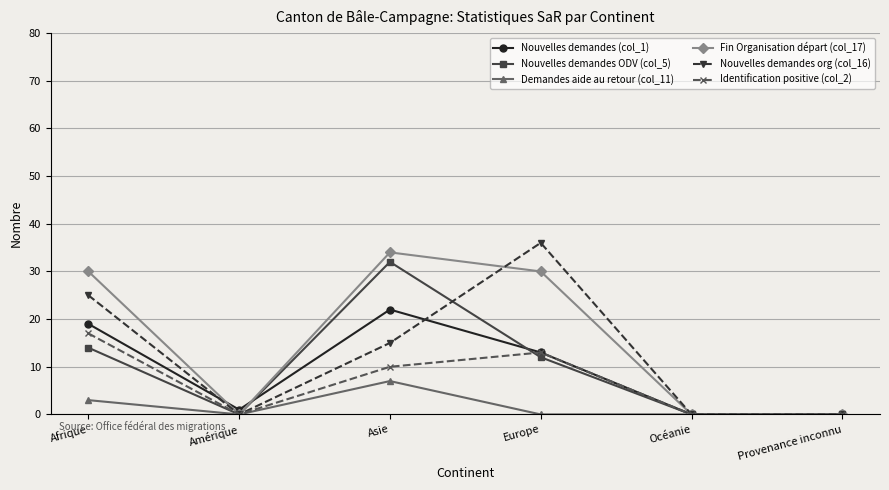

What is the highest value of the Nouvelles demandes ODV (col_5) series?

32